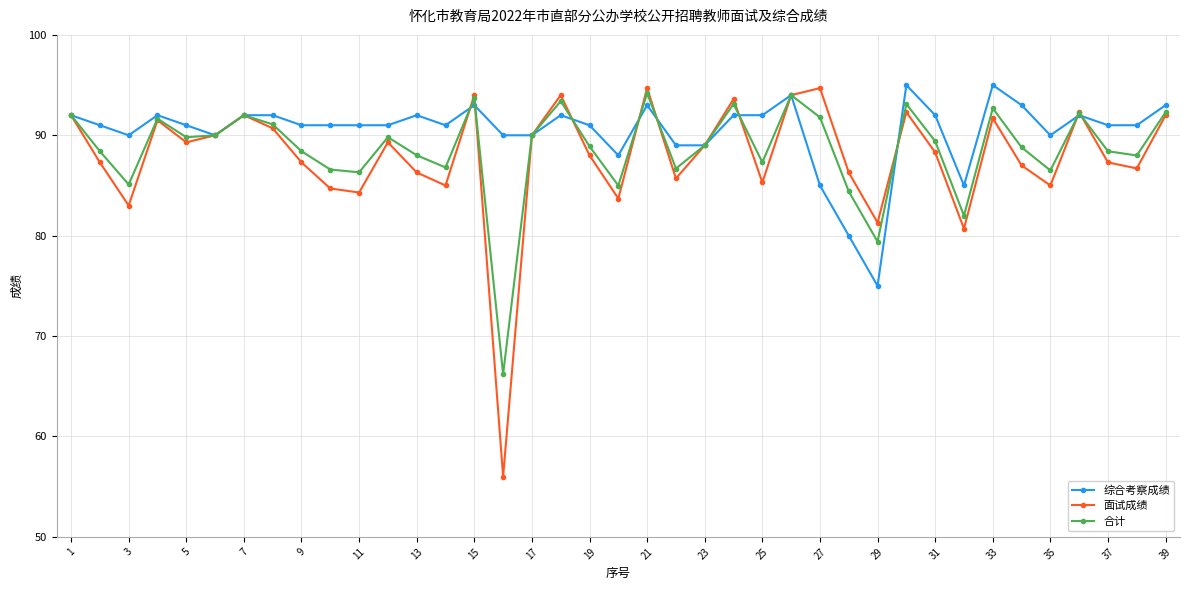

Count the number of categories in the chart.

39